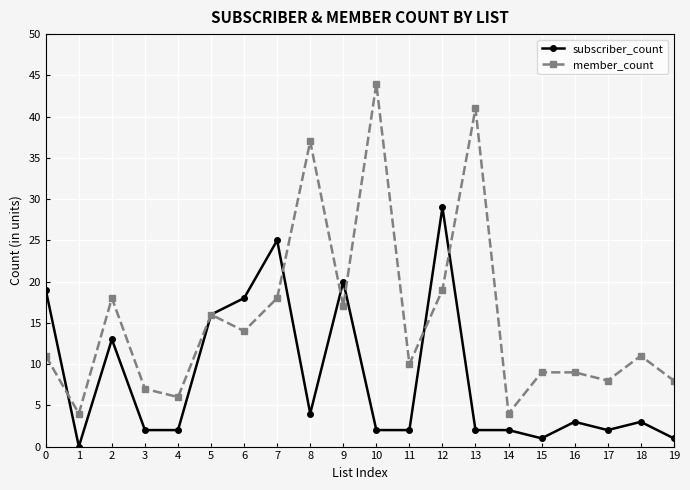

Which series has the largest total across all categories?

member_count